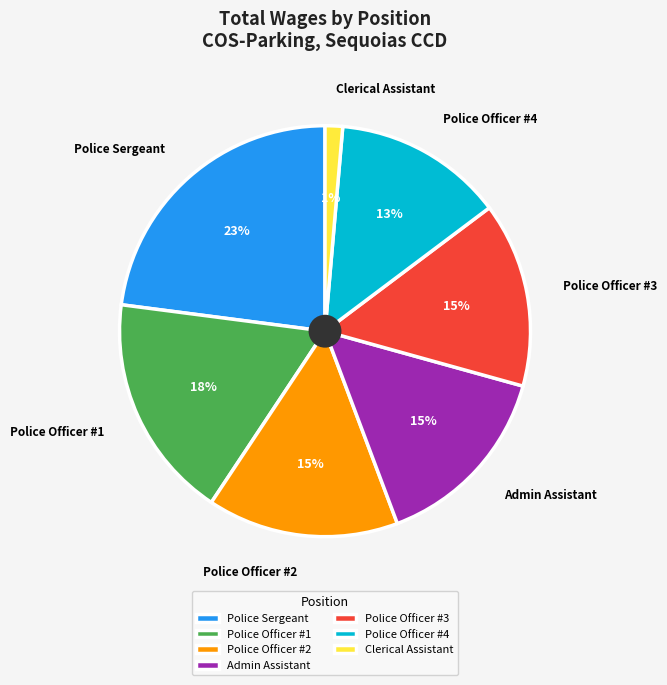

Approximately how many times larger is the value at Police Officer #4 compared to Admin Assistant?

0.9